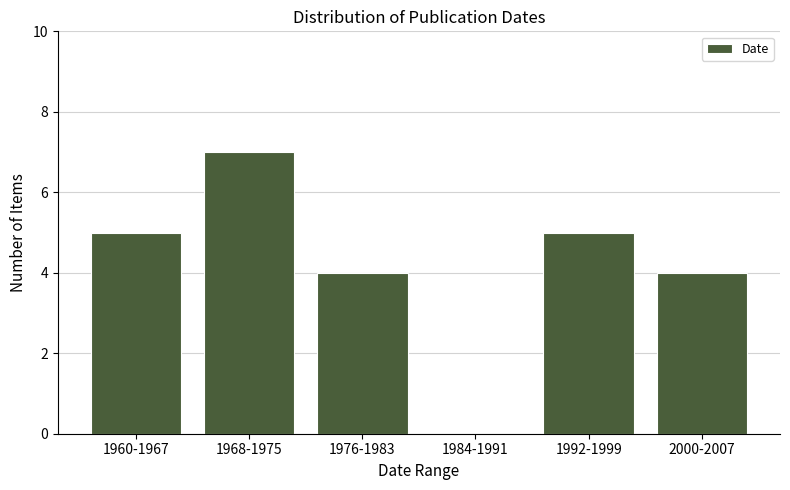

Reading left to right, extract all data points from this chart.

1960-1967=5	1968-1975=7	1976-1983=4	1984-1991=0	1992-1999=5	2000-2007=4